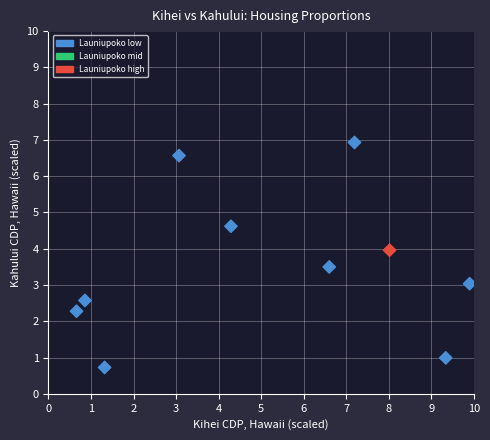

What is the range of X values (max minus min)?

9.2